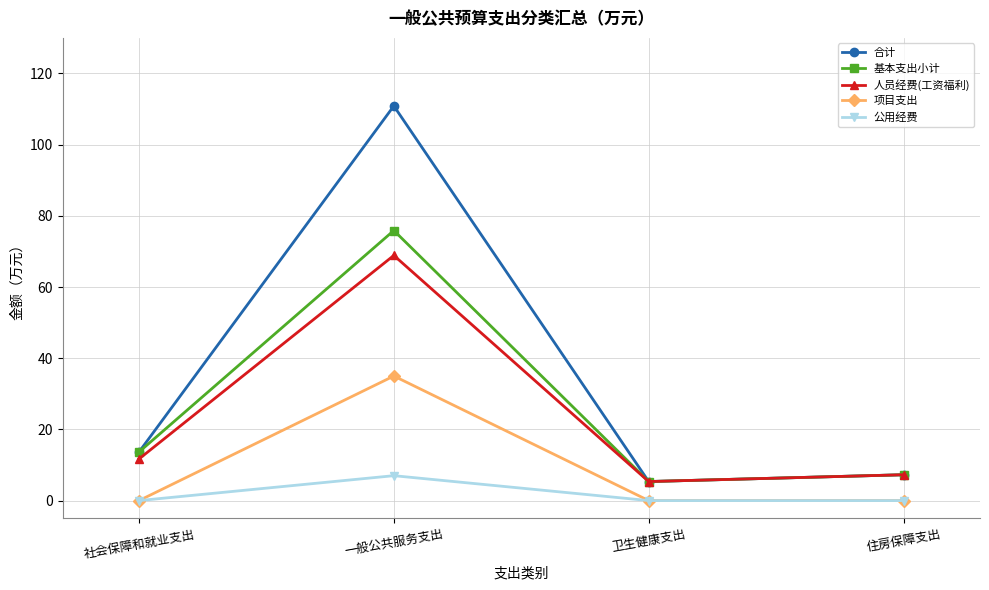

How many interior local valleys does the 人员经费(工资福利) series have?

1